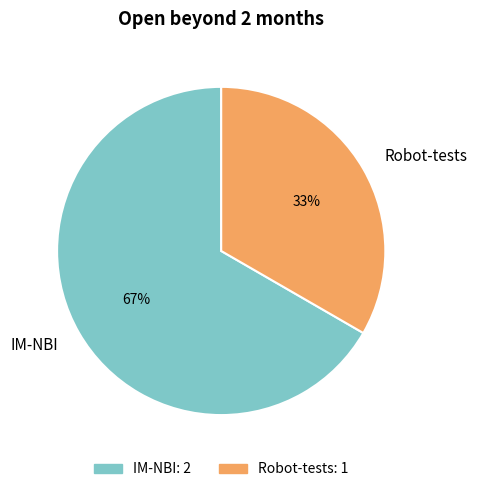

Which category has the biggest portion of the pie?

IM-NBI